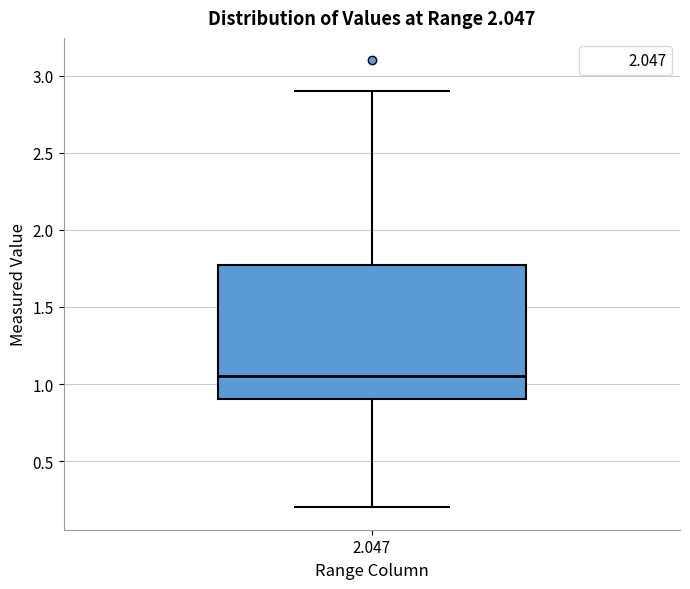

Read this box plot against the y-axis: the position of the median line, the range covered by the box, and the ends of both whiskers. The values are not printed on the chart, so give them approximately, as read against the axis.

median 1.05, box 0.90 to 1.80, whiskers 0.20 to 2.90